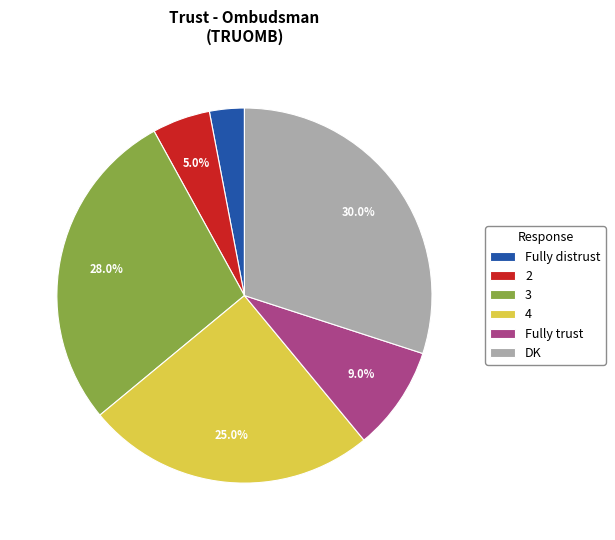

Which category has the biggest portion of the pie?

DK